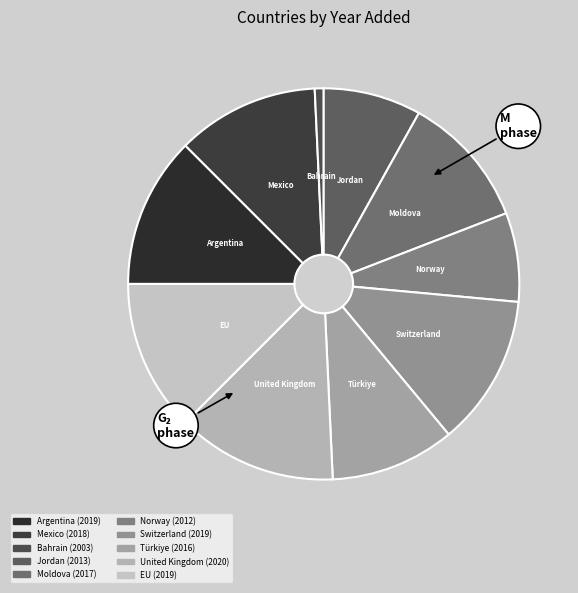

Is the sum of Switzerland and Mexico greater than half?

No